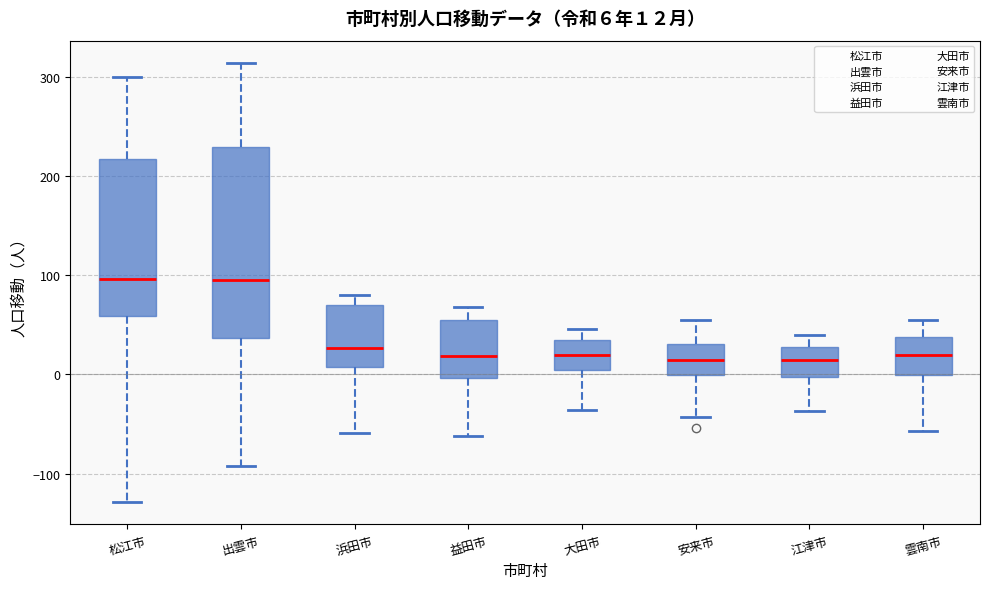

Comparing the boxes themselves (not the whiskers), which one is the tallest?

出雲市